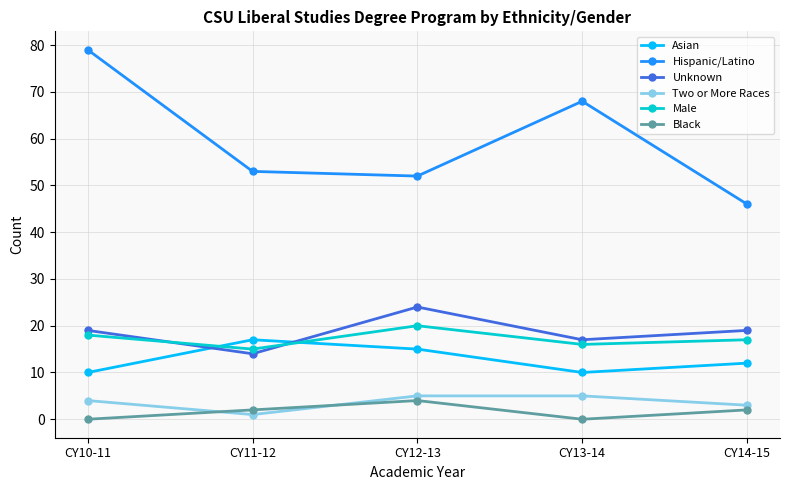

In Black, how many points are higher than both neighbors (excluding endpoints)?

1